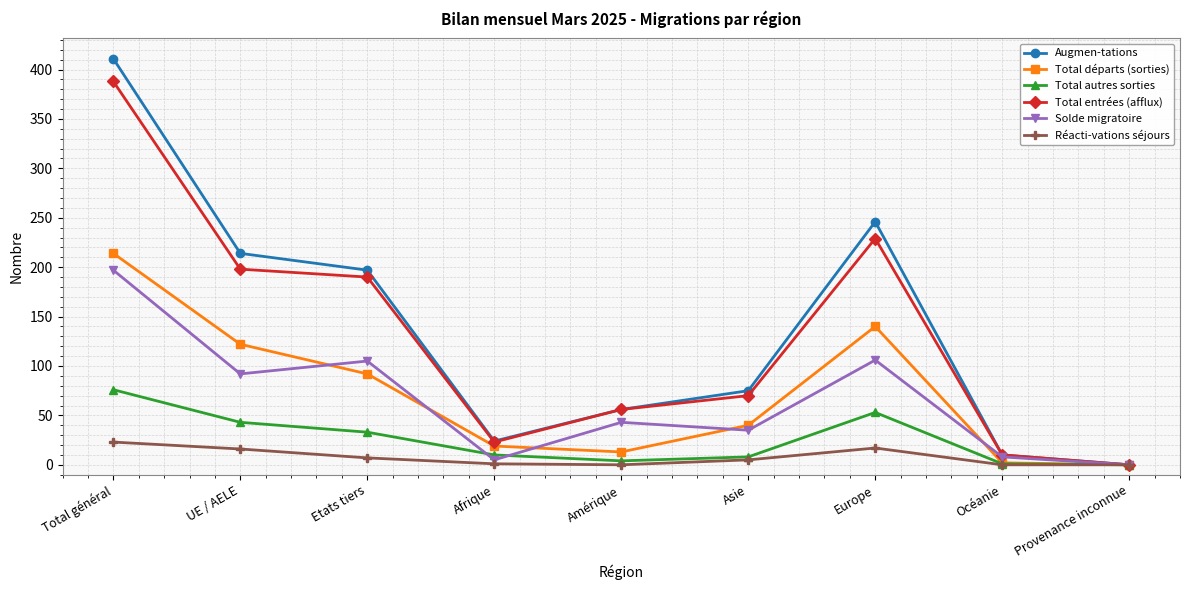

Which series has the largest range (max minus min)?

Augmen-tations